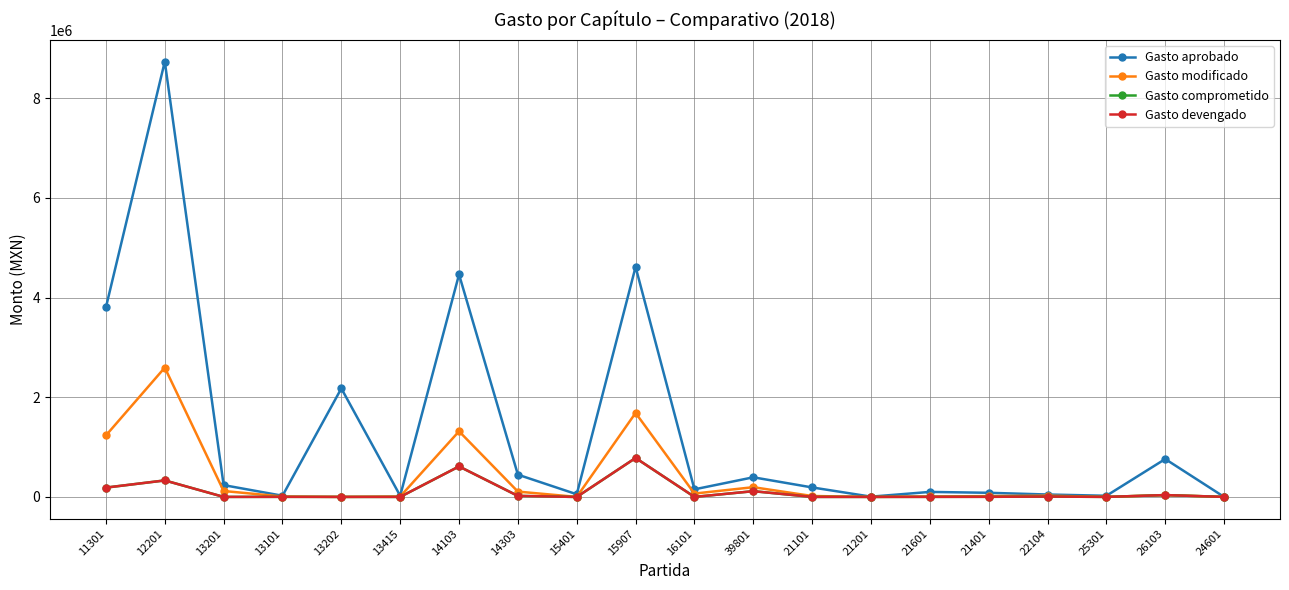

The Gasto modificado series shows 1684999.5 at 15907. True or false?

True